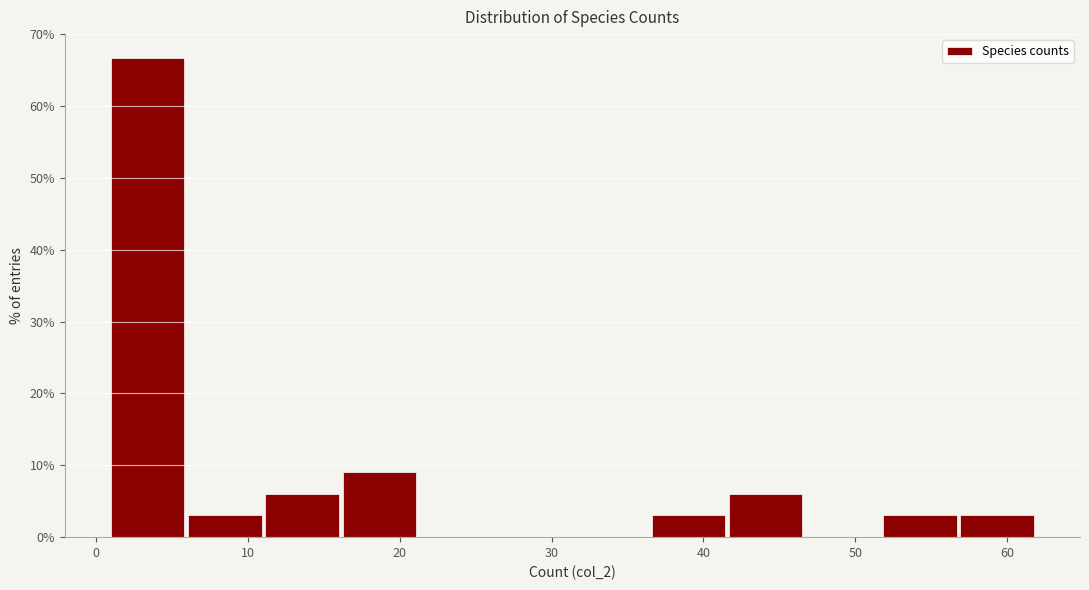

Reading left to right, list every bar in this chart as the range it spans on the x-axis followed by its height. Neither the bar edges nor the heights are printed on the chart, so give them approximately, as read against the axes.

1 to 6: 67
6 to 11: 3
11 to 16: 6
16 to 21: 9
21 to 26: 0
26 to 32: 0
32 to 37: 0
37 to 42: 3
42 to 47: 6
47 to 52: 0
52 to 57: 3
57 to 62: 3